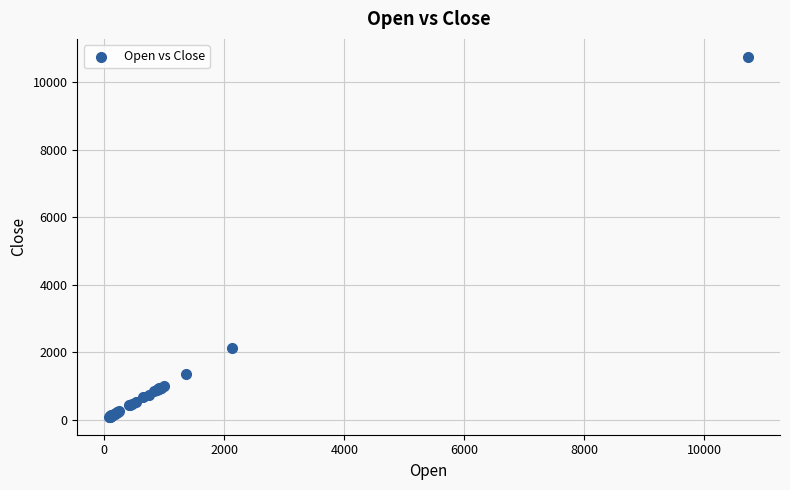

What Y value in the scatter plot is closest to 5417?

2134.3